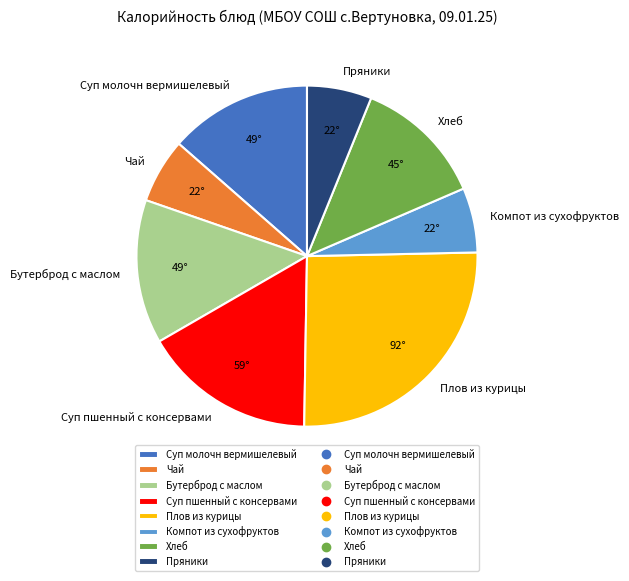

Is the sum of Чай and Хлеб greater than half?

No